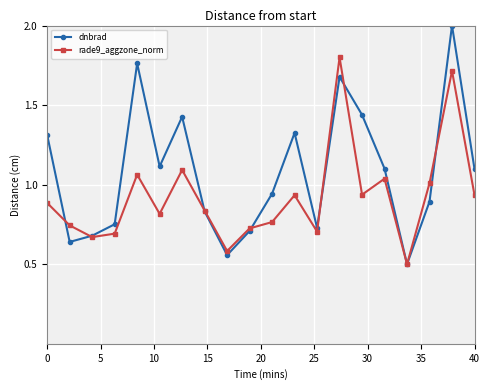

How many lines are shown in the chart?

2